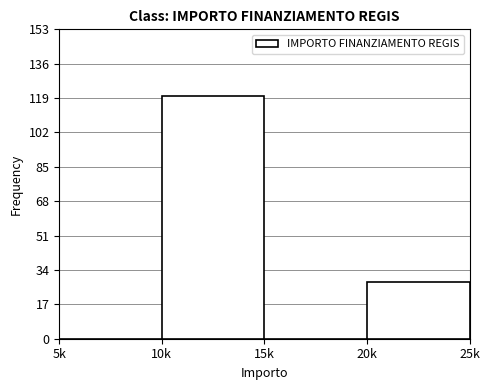

Reading left to right, transcribe all the data shown in this chart.

5k=0	10k=120	15k=0	20k=28